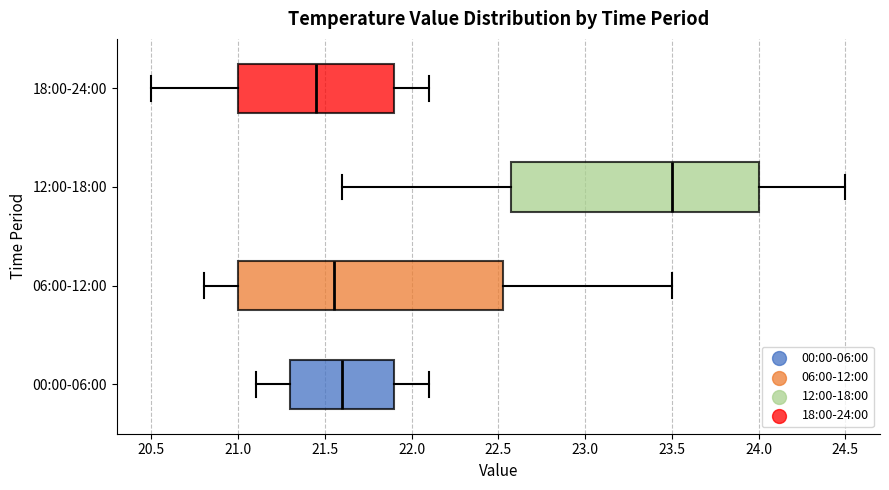

Which box is the widest, from its left edge to its right edge?

06:00-12:00